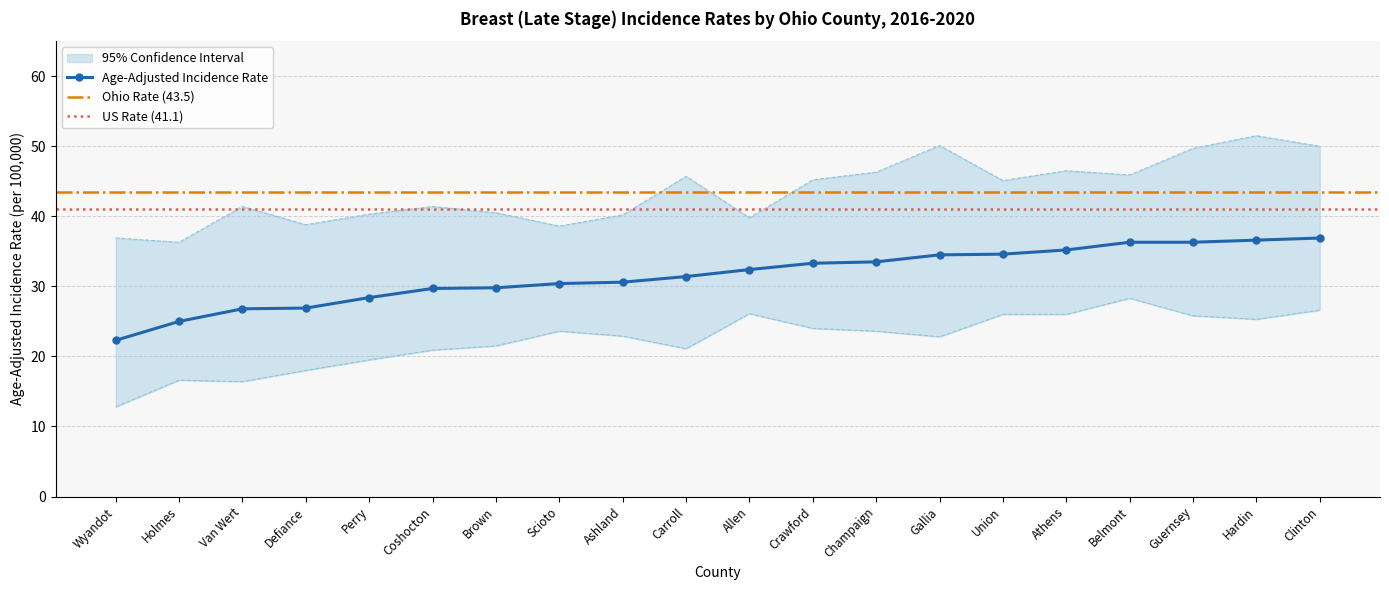

Which series has the largest range (max minus min)?

Lower 95% CI